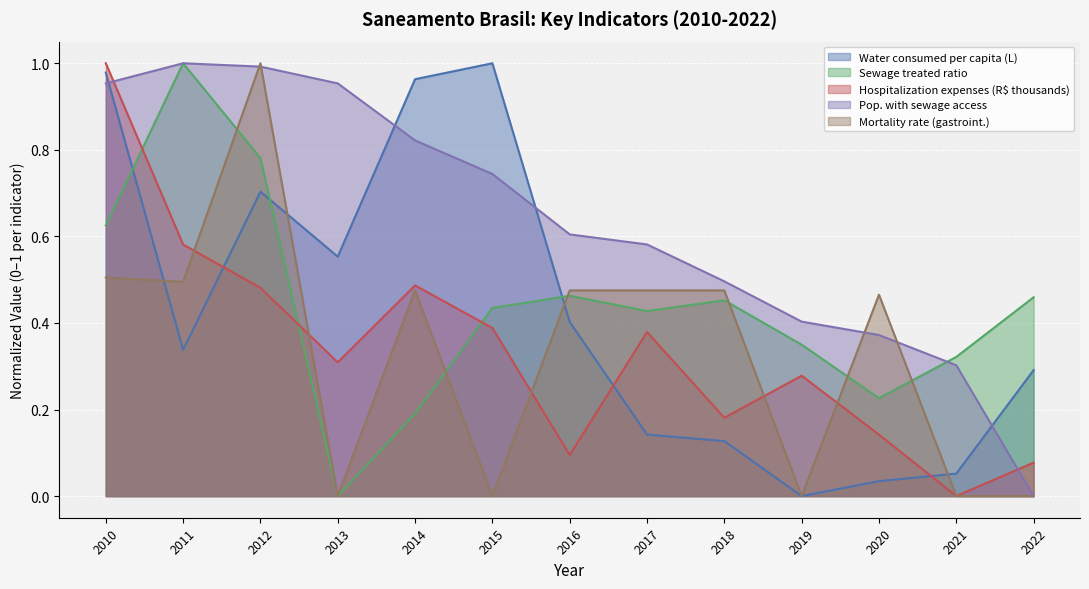

At how many categories does at least one series exceed 0?

13